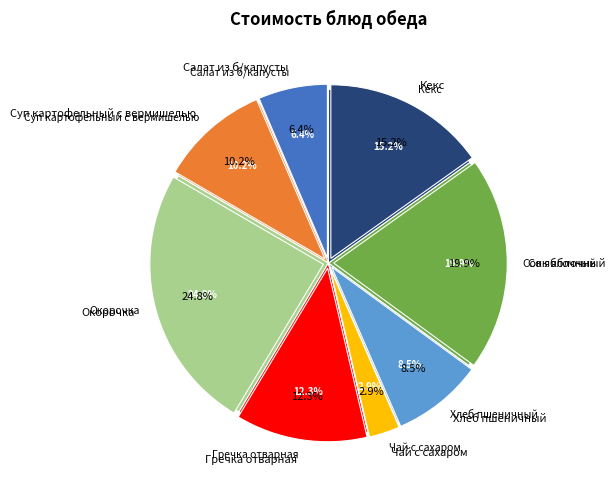

True or false: Салат из б/капусты accounts for 15% of the total.

False